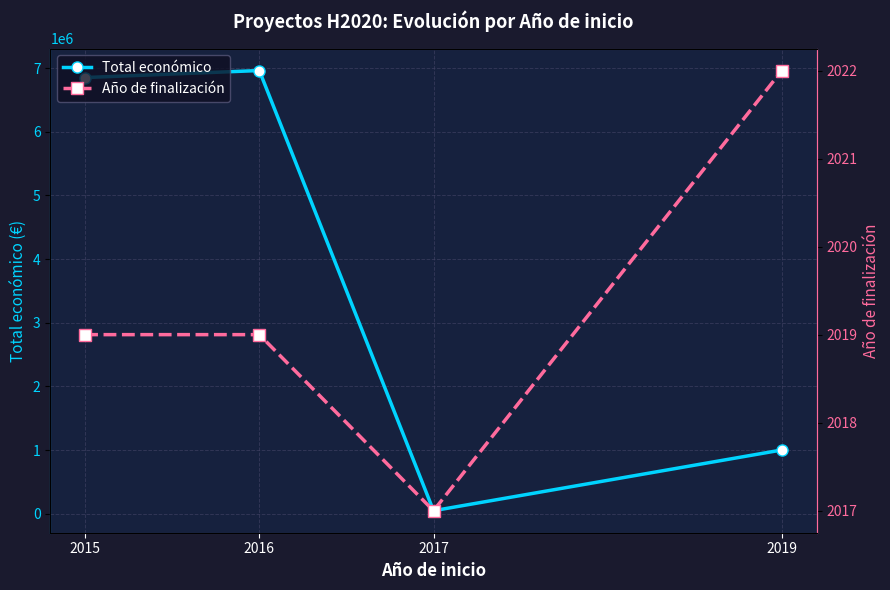

Between 2016 and 2019, which is larger?

2016